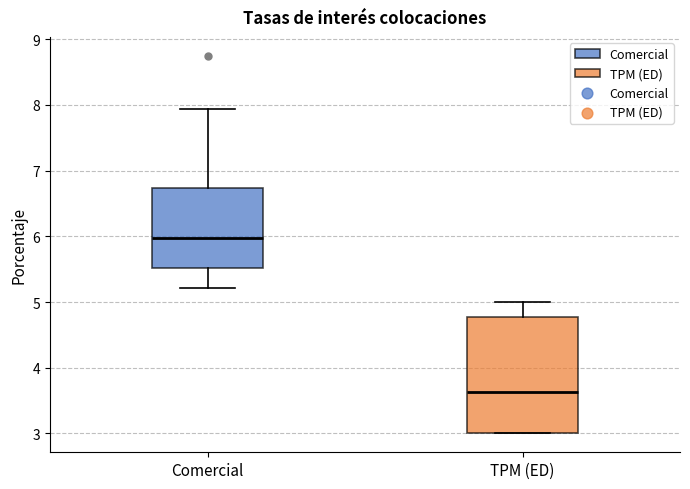

Where is the lower edge of the box for TPM (ED) on the y-axis? The values are not printed on the chart, so give them approximately, as read against the axis.

3.0